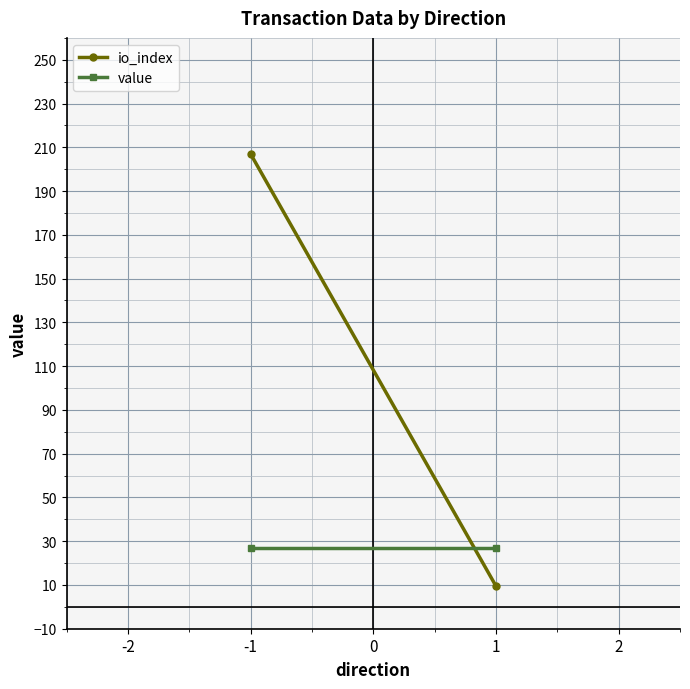

Is it true that io_index equals 5.1 at 1?

False